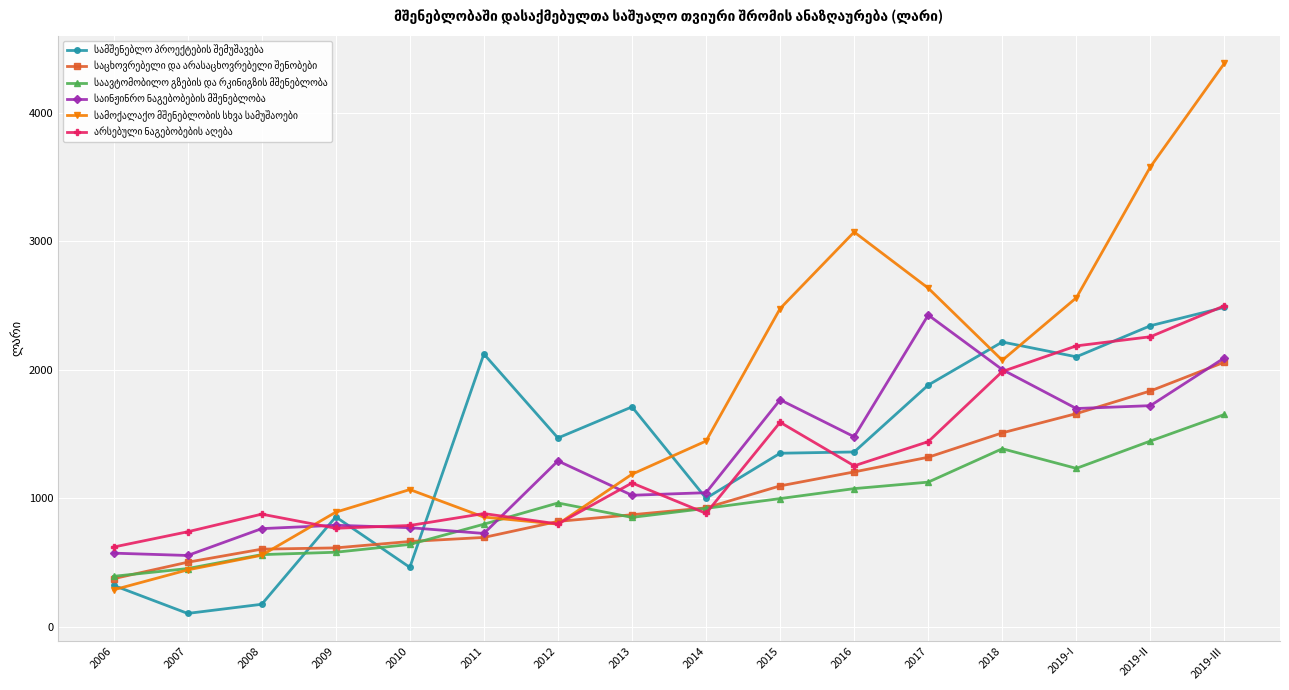

What is the difference between the highest and lowest values at 2019-III?

2735.4